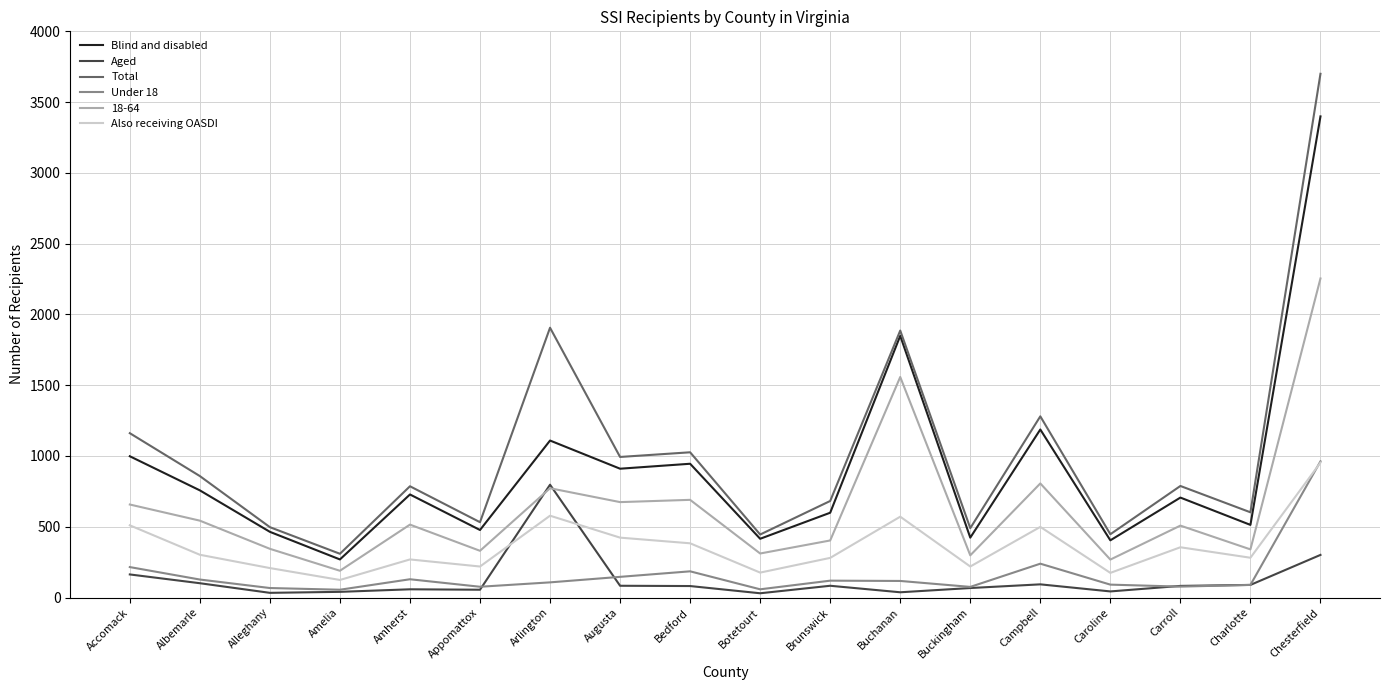

What is the average value of the Under 18 series?

163